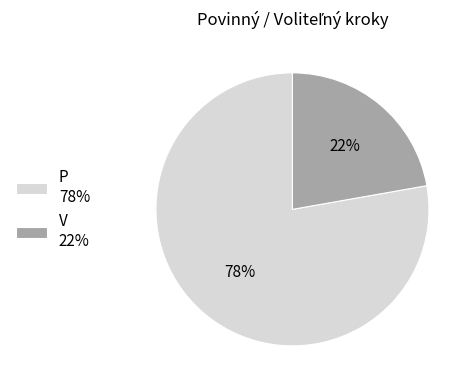

Combined, do P 78% and V 22% account for over 50%?

Yes